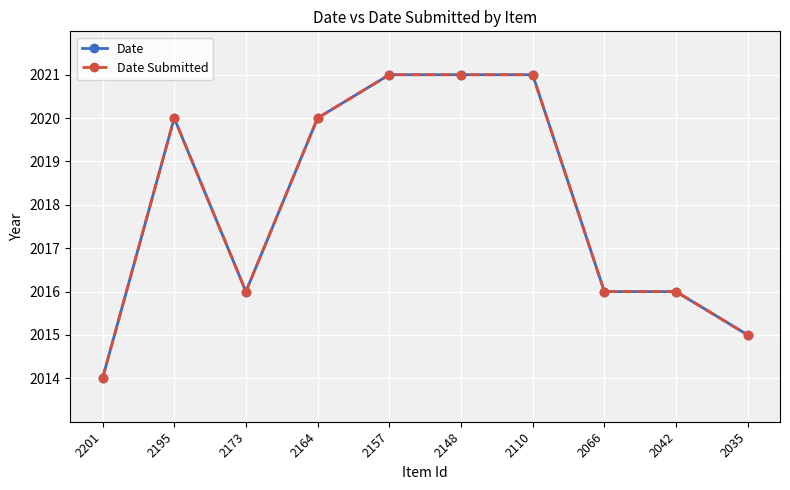

True or false: Date has more than 0 points higher than both neighbors.

True